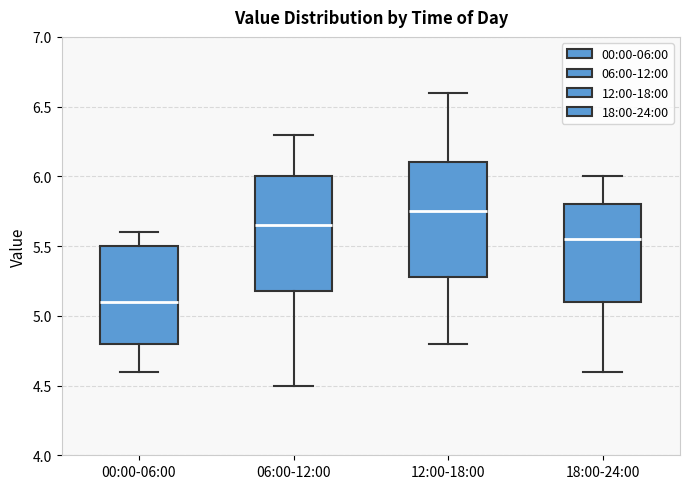

Where does the upper whisker of the box for 00:00-06:00 end on the y-axis? The values are not printed on the chart, so give them approximately, as read against the axis.

5.60